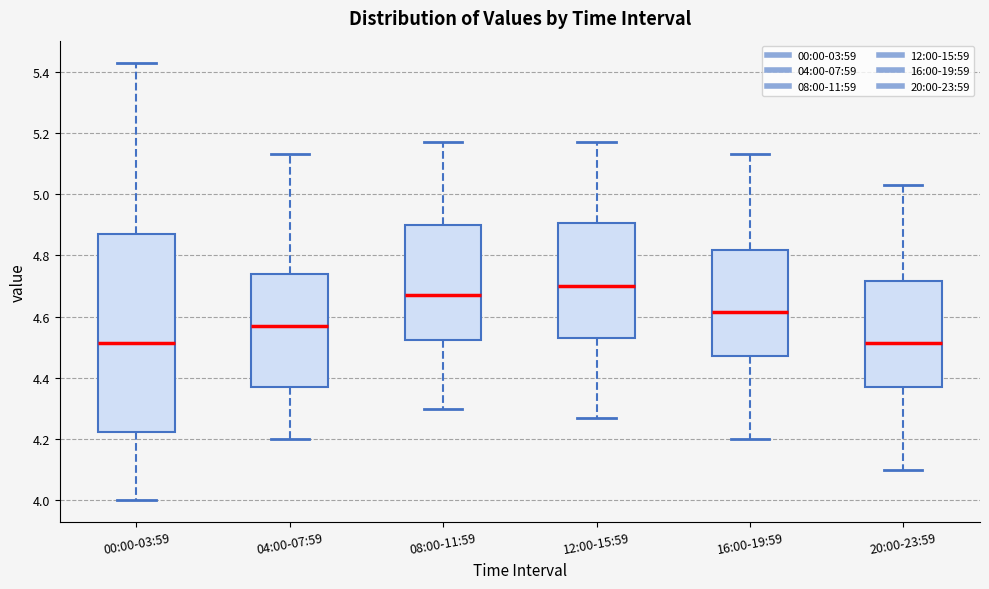

Comparing the boxes themselves (not the whiskers), which one is the tallest?

00:00-03:59